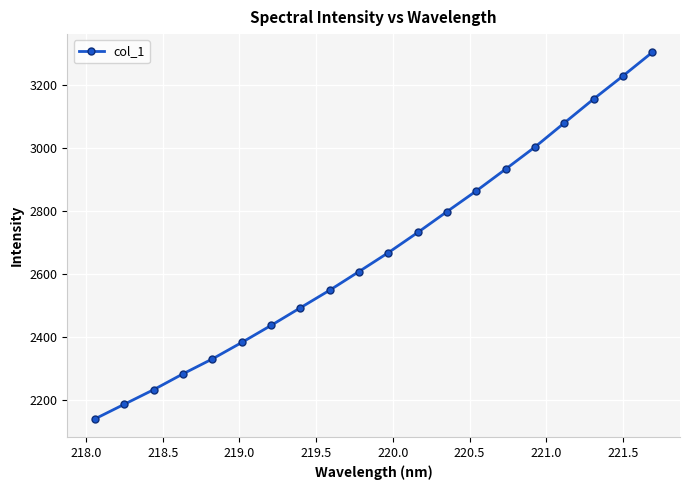

What is the maximum value shown in the chart?

3303.8